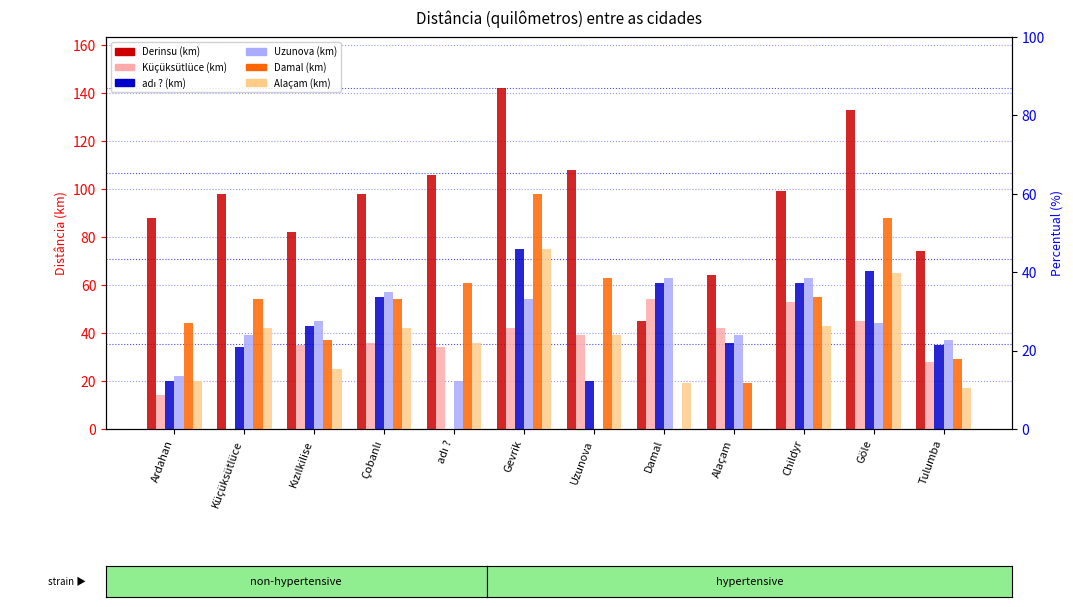

Reading left to right, what are all the values shown in this chart?

Derinsu (km): Ardahan=88	Küçüksütlüce=98	Kızılkilise=82	Çobanlı=98	adı ?=106	Gevrik=142	Uzunova=108	Damal=45	Alaçam=64	Childyr=99	Göle=133	Tulumba=74
Küçüksütlüce (km): Ardahan=14	Küçüksütlüce=0	Kızılkilise=35	Çobanlı=36	adı ?=34	Gevrik=42	Uzunova=39	Damal=54	Alaçam=42	Childyr=53	Göle=45	Tulumba=28
adı ? (km): Ardahan=20	Küçüksütlüce=34	Kızılkilise=43	Çobanlı=55	adı ?=0	Gevrik=75	Uzunova=20	Damal=61	Alaçam=36	Childyr=61	Göle=66	Tulumba=35
Uzunova (km): Ardahan=22	Küçüksütlüce=39	Kızılkilise=45	Çobanlı=57	adı ?=20	Gevrik=54	Uzunova=0	Damal=63	Alaçam=39	Childyr=63	Göle=44	Tulumba=37
Damal (km): Ardahan=44	Küçüksütlüce=54	Kızılkilise=37	Çobanlı=54	adı ?=61	Gevrik=98	Uzunova=63	Damal=0	Alaçam=19	Childyr=55	Göle=88	Tulumba=29
Alaçam (km): Ardahan=20	Küçüksütlüce=42	Kızılkilise=25	Çobanlı=42	adı ?=36	Gevrik=75	Uzunova=39	Damal=19	Alaçam=0	Childyr=43	Göle=65	Tulumba=17